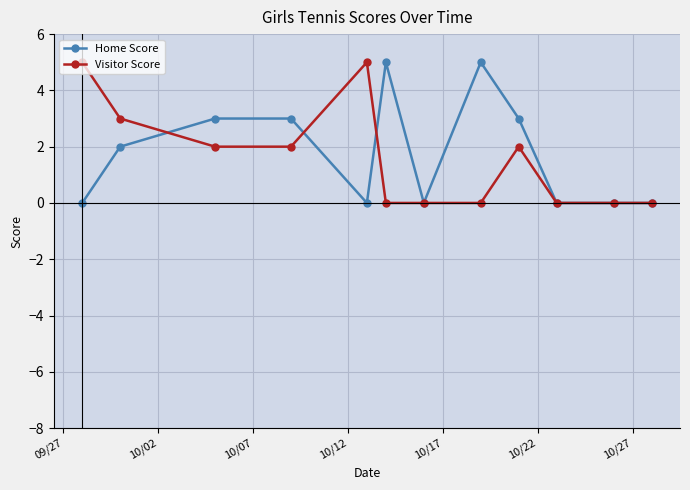

True or false: Visitor Score has more than 0 interior local peaks.

True